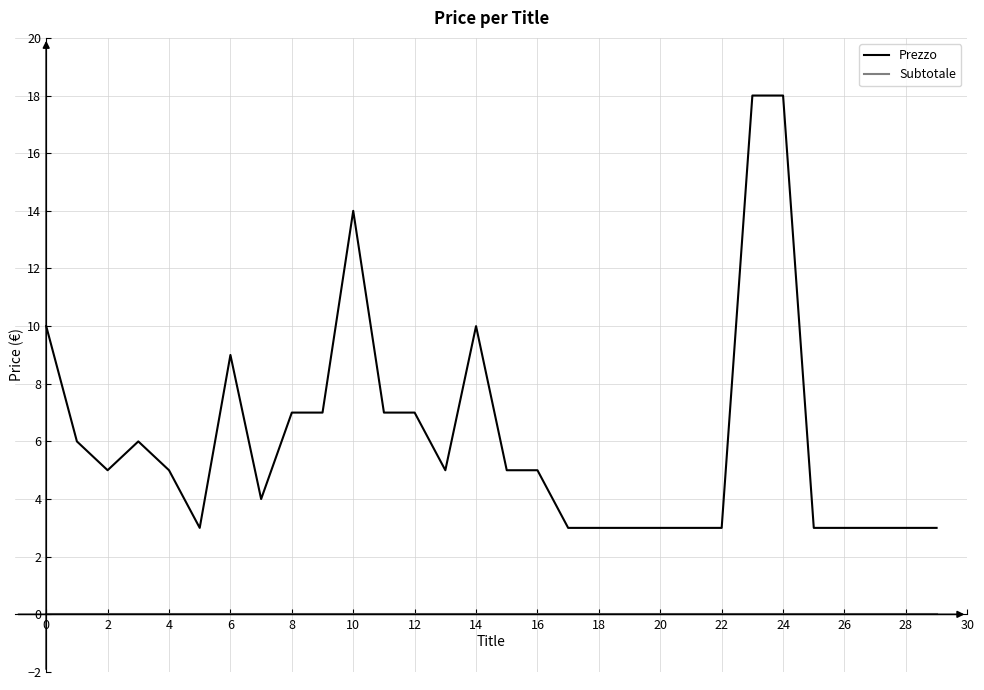

Which series has the widest spread of values?

Prezzo